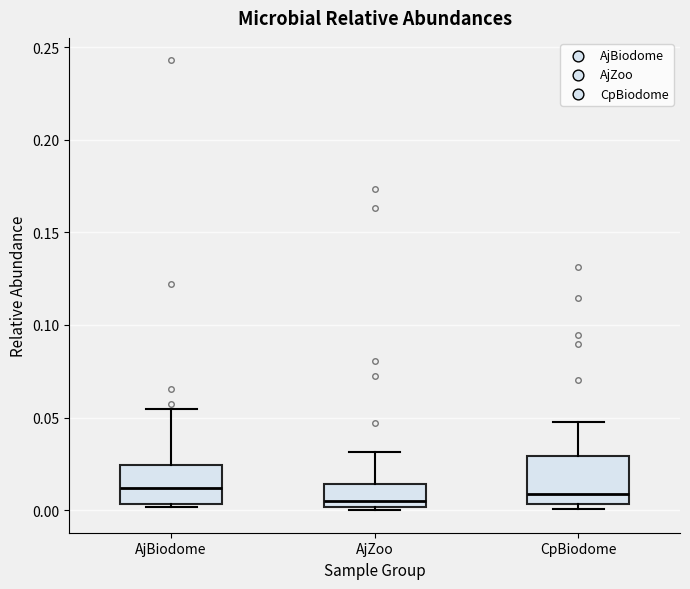

Reading left to right, transcribe this box plot: for each box, give where its median line is, the range the box spans, and where its two whiskers end, as read against the y-axis. The values are not printed on the chart, so give them approximately, as read against the axis.

AjBiodome: median 0.010, box 0.005 to 0.025, whiskers 0.000 to 0.055
AjZoo: median 0.005, box 0.000 to 0.015, whiskers 0.000 (just below the box's lower edge) to 0.030
CpBiodome: median 0.010, box 0.005 to 0.030, whiskers 0.000 to 0.045